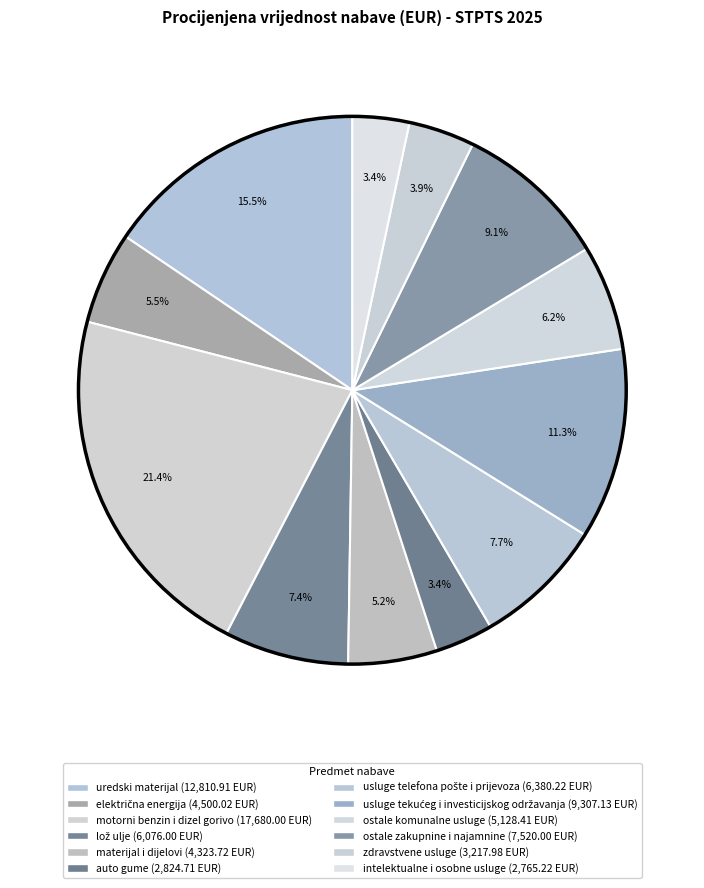

What is the smallest slice in the pie chart?

intelektualne i osobne usluge